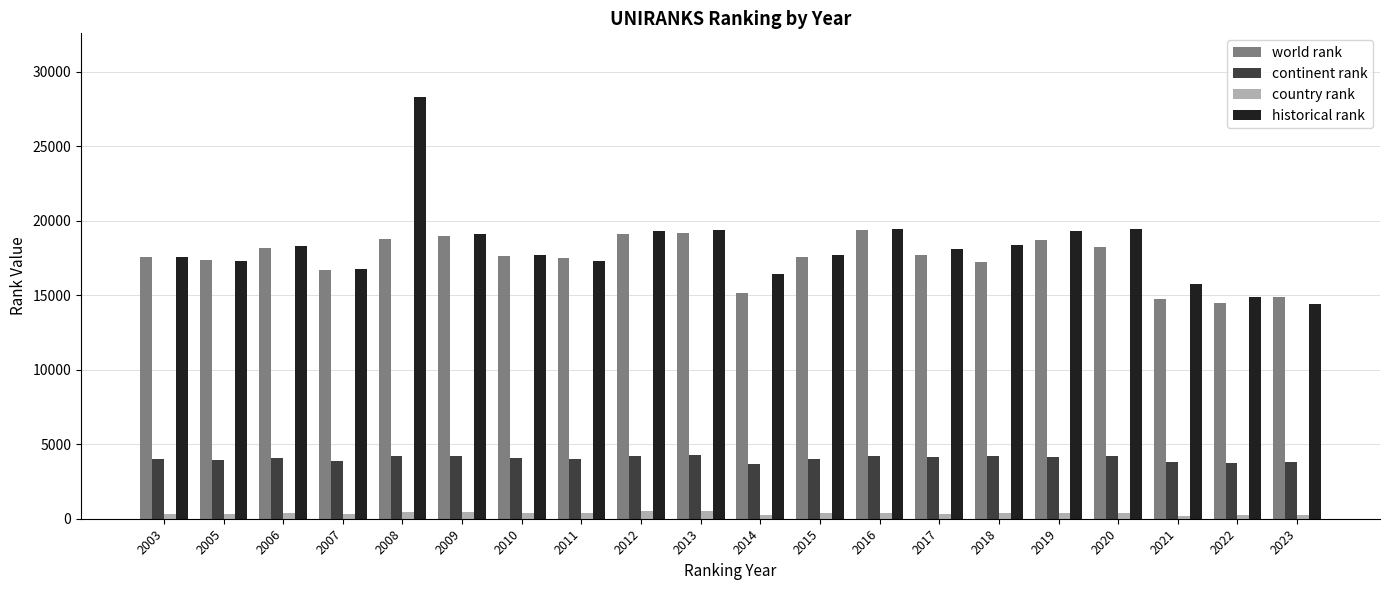

What is the maximum value for country rank?

502